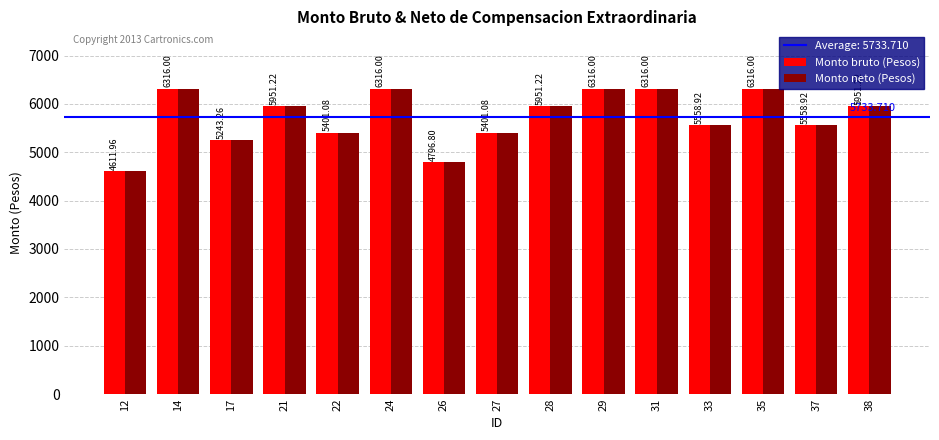

At which label does Monto neto (Pesos) first exceed 5951?

14